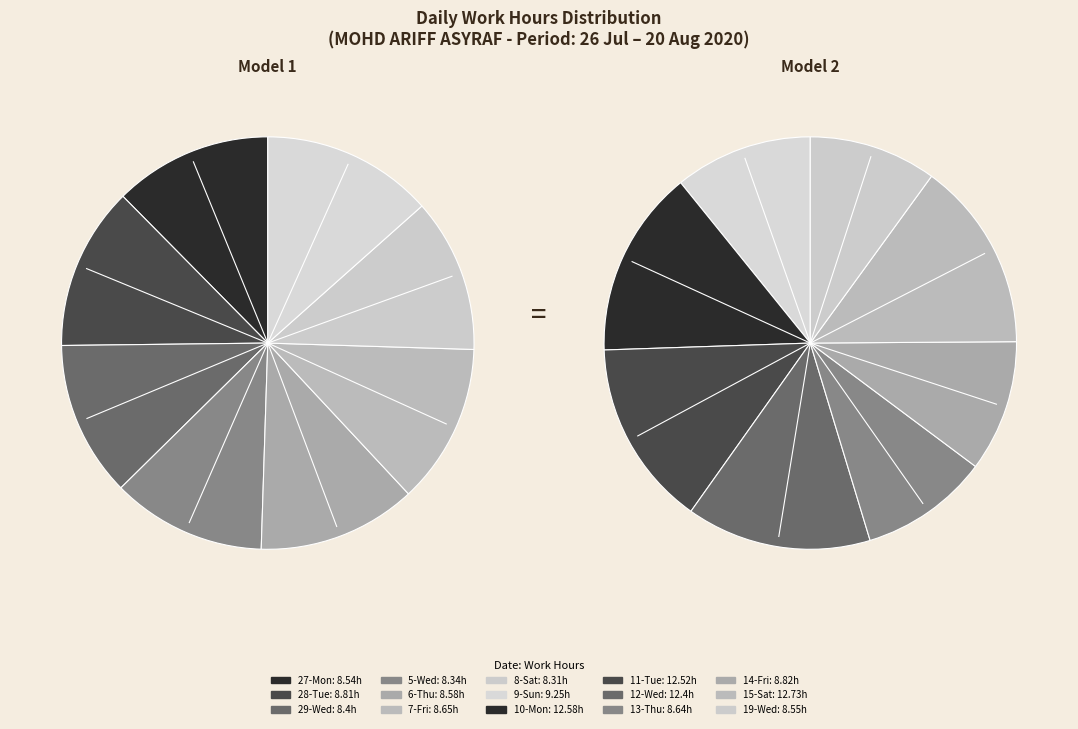

Count the number of slices in the pie.

15